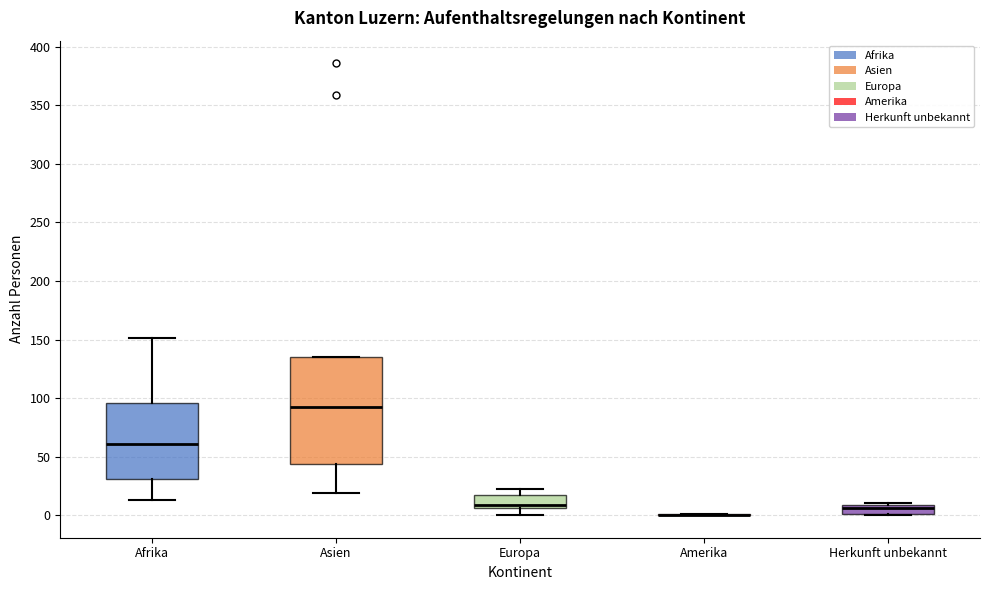

Reading left to right, read every box against the y-axis: the position of its median line, the range the box covers, and the ends of its whiskers. The values are not printed on the chart, so give them approximately, as read against the axis.

Afrika: median 60, box 30 to 95, whiskers 15 to 150
Asien: median 95, box 45 to 135, whiskers 20 to 135
Europa: median 10, box 5 to 15, whiskers 0 to 20
Amerika: box collapsed to a line at 0, whiskers 0 to 0
Herkunft unbekannt: median 5, box 0 to 10, whiskers 0 to 10 (just above the box's upper edge)